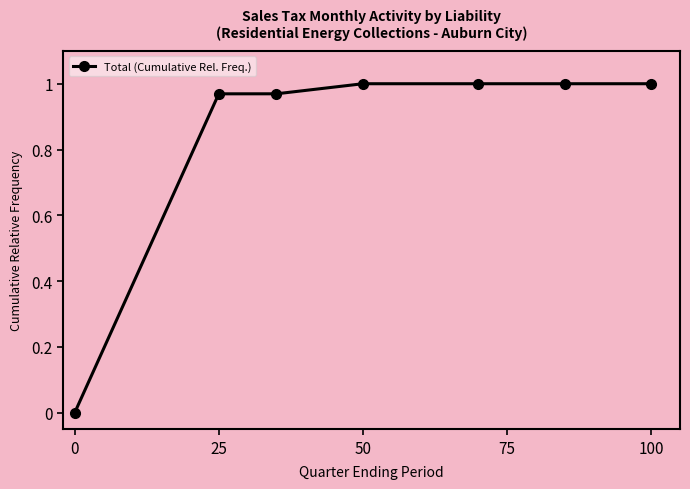

What is the average value?

0.8